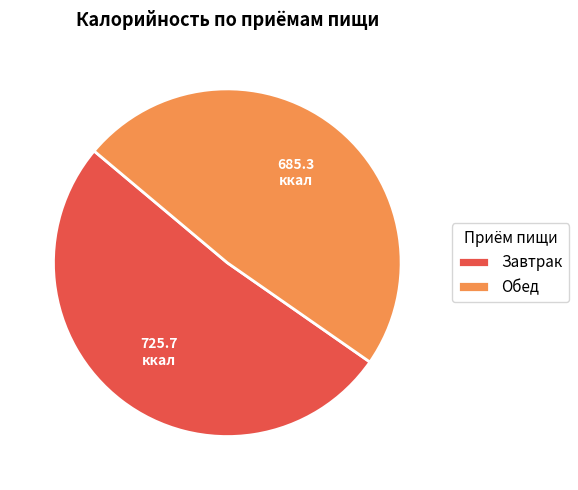

Combined, do Обед and Завтрак account for over 50%?

Yes